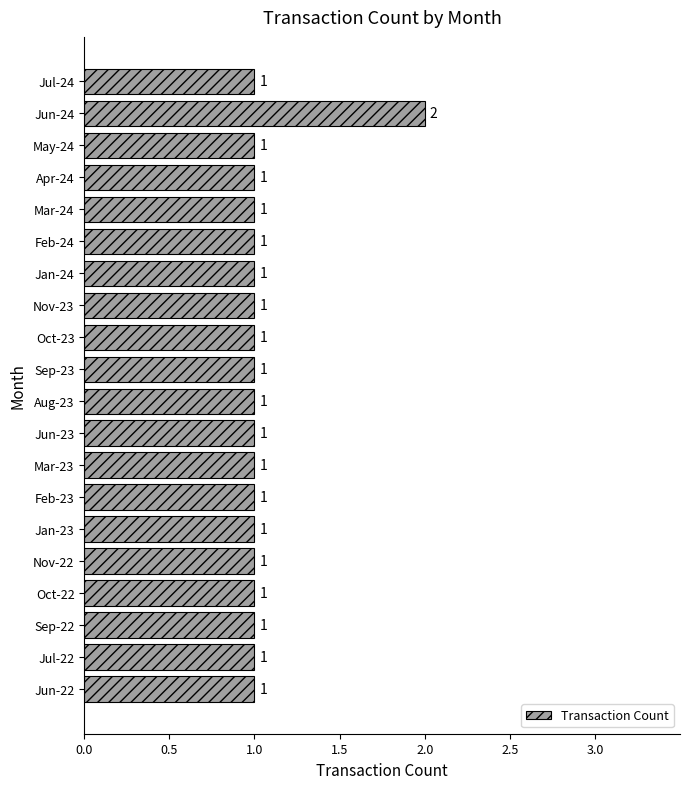

What is the sum of all values?

21